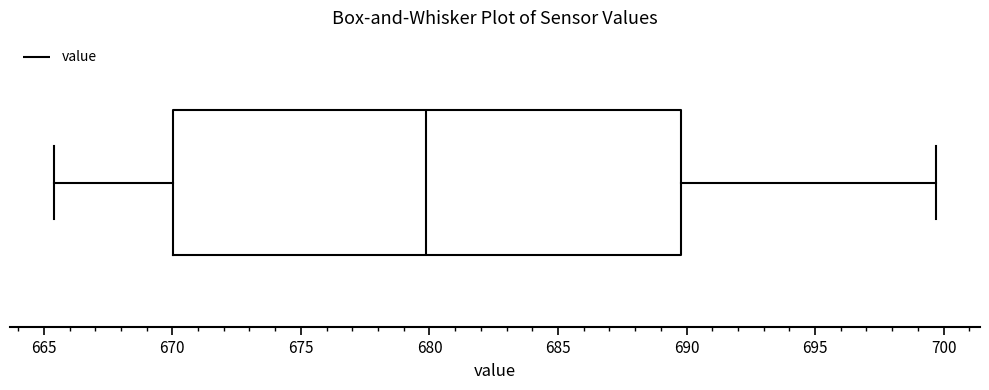

Transcribe this box plot: give where the median line is, the range the box spans, and where the two whiskers end, as read against the x-axis. The values are not printed on the chart, so give them approximately, as read against the axis.

median 680.0, box 670.0 to 690.0, whiskers 665.5 to 699.5